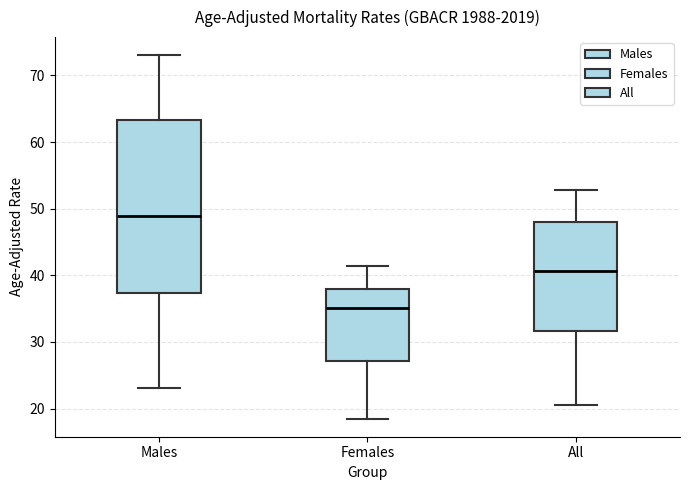

Where is the upper edge of the box for Males on the y-axis? The values are not printed on the chart, so give them approximately, as read against the axis.

63